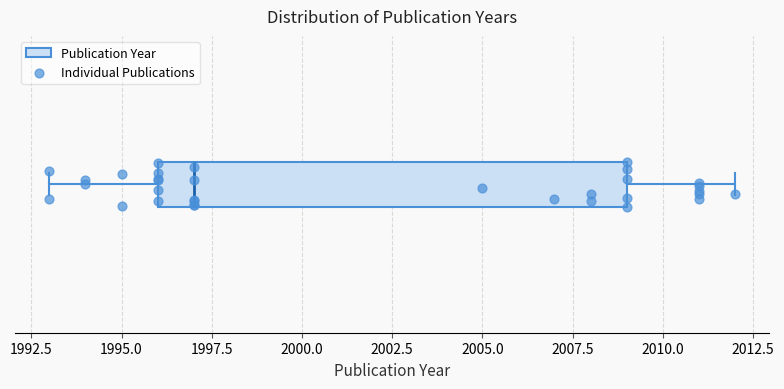

Transcribe this box plot: give where the median line is, the range the box spans, and where the two whiskers end, as read against the x-axis. The values are not printed on the chart, so give them approximately, as read against the axis.

median 1997, box 1996 to 2009, whiskers 1993 to 2012